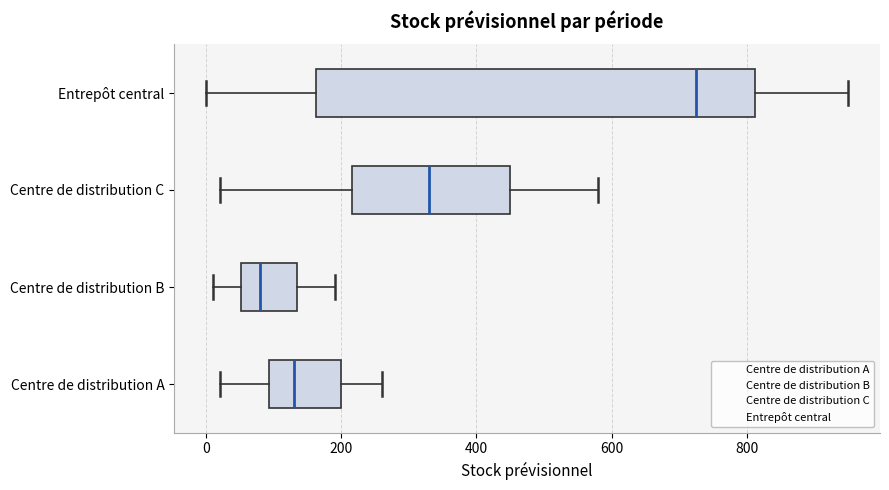

Comparing the boxes themselves (not the whiskers), which one is the widest?

Entrepôt central